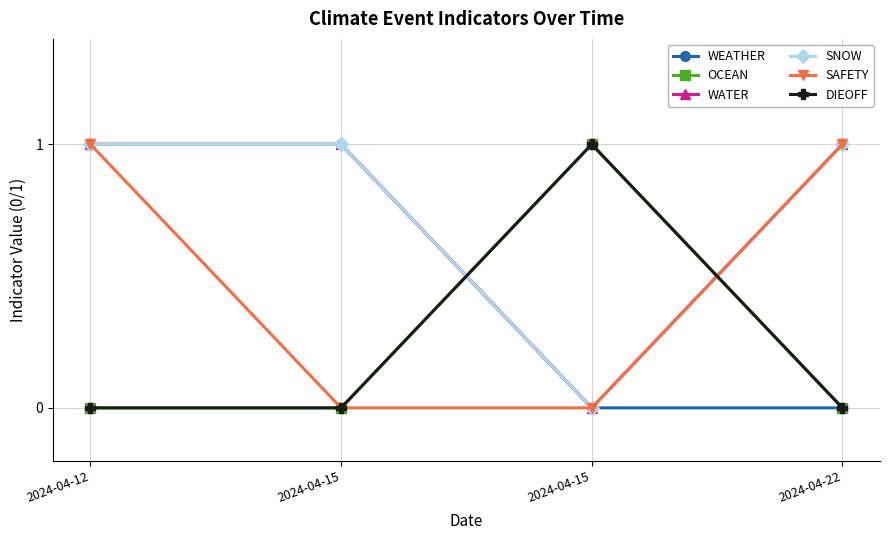

Is the value of SNOW at 2024-04-15 greater than the value of DIEOFF at 2024-04-22?

Yes